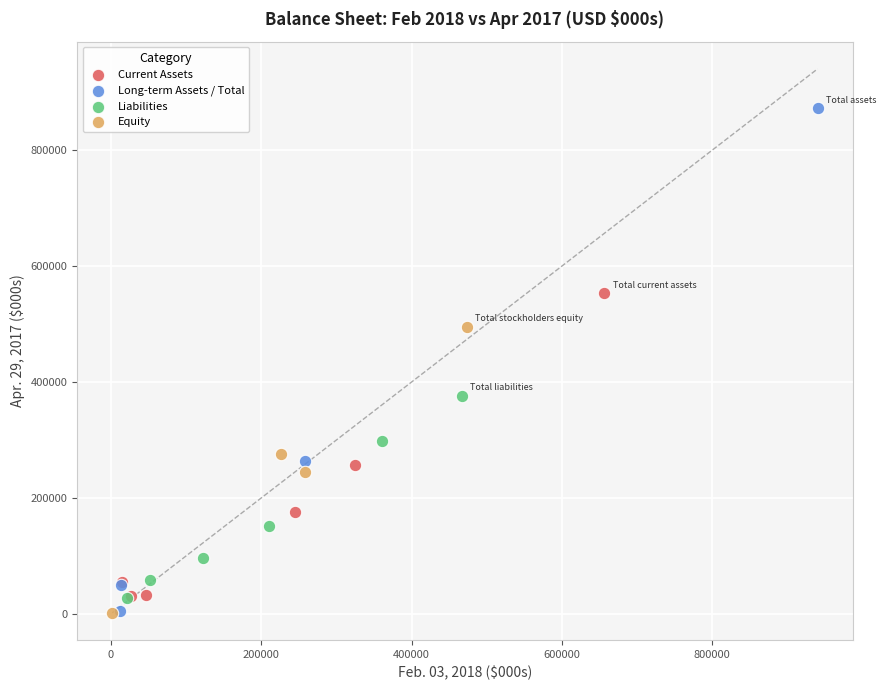

Which series contains the highest Y value?

Long-term Assets / Total